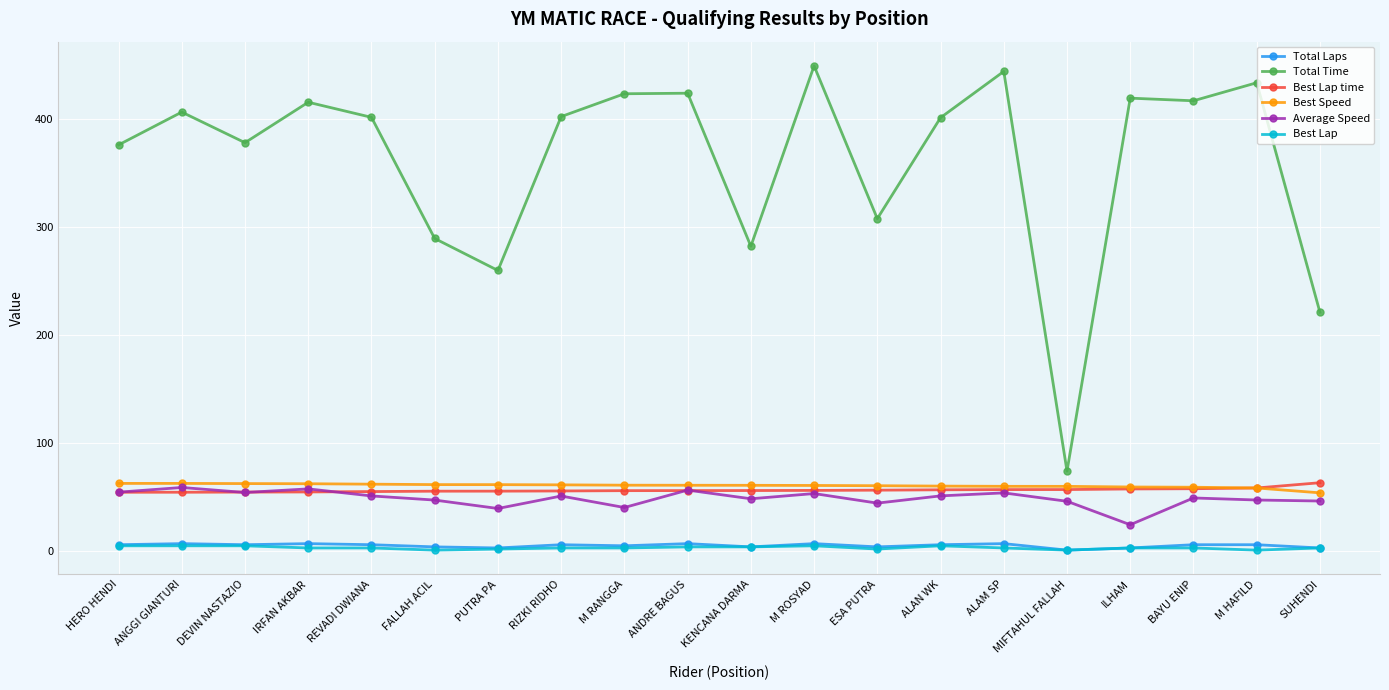

Which series has the widest spread of values?

Total Time